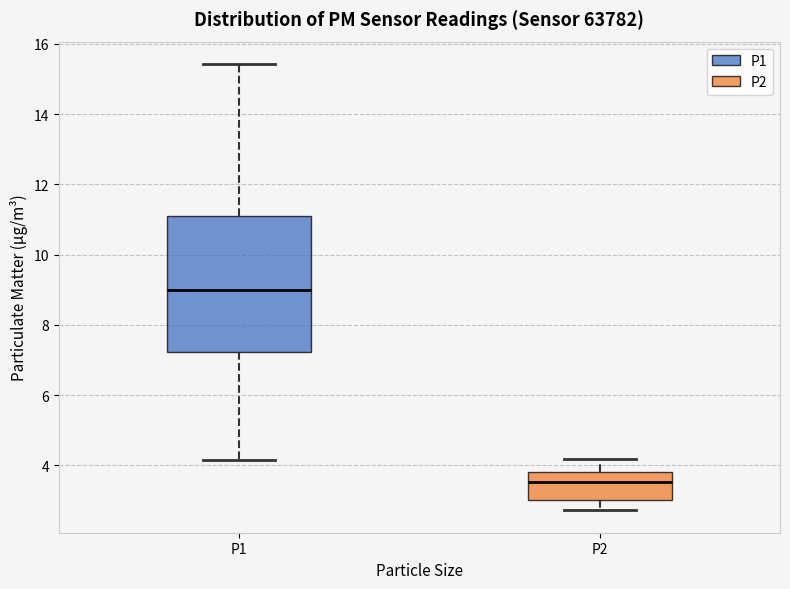

Which box's median line is the highest?

P1